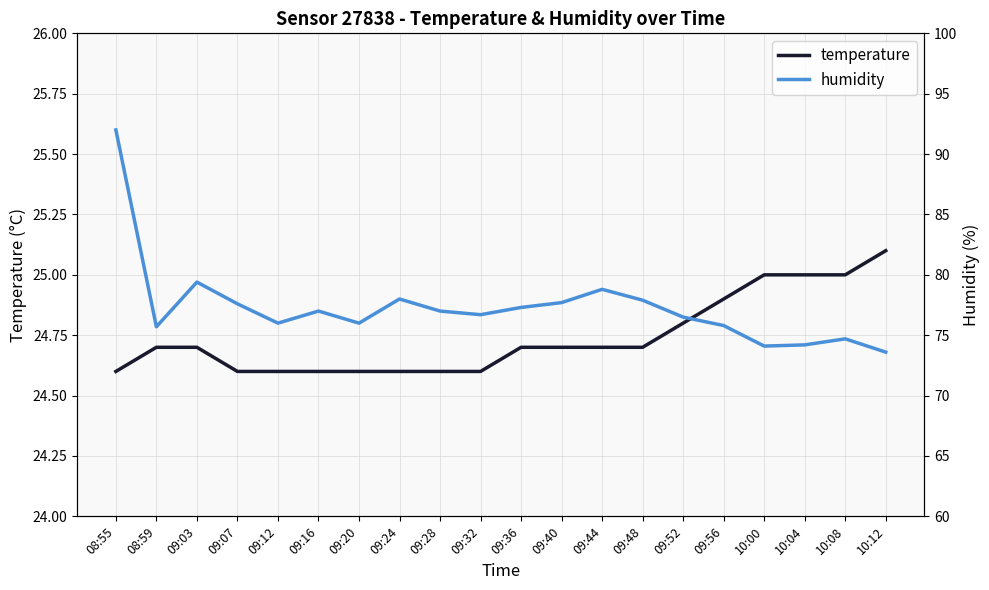

Reading left to right, extract all data points from this chart.

temperature: 24.6	24.7	24.7	24.6	24.6	24.6	24.6	24.6	24.6	24.6	24.7	24.7	24.7	24.7	24.8	24.9	25.0	25.0	25.0	25.1
humidity: 92.0	75.7	79.4	77.6	76.0	77.0	76.0	78.0	77.0	76.7	77.3	77.7	78.8	77.9	76.5	75.8	74.1	74.2	74.7	73.6